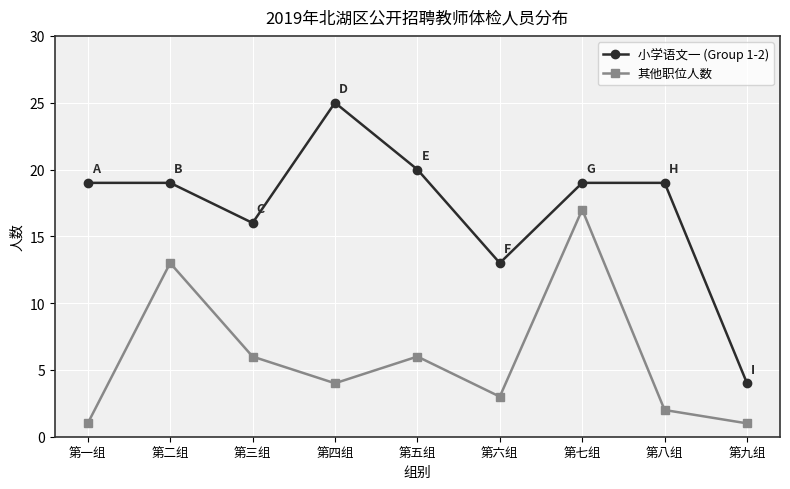

True or false: 其他职位人数 and 小学语文一 (Group 1-2) intersect in this chart.

False